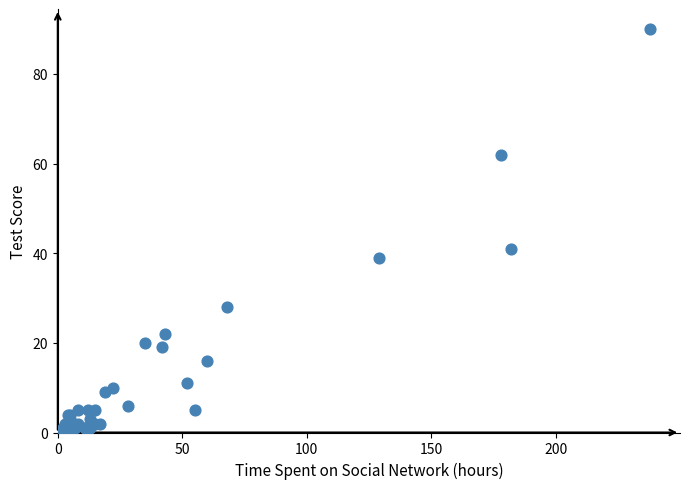

What Y value in the scatter plot is closest to 45?

41